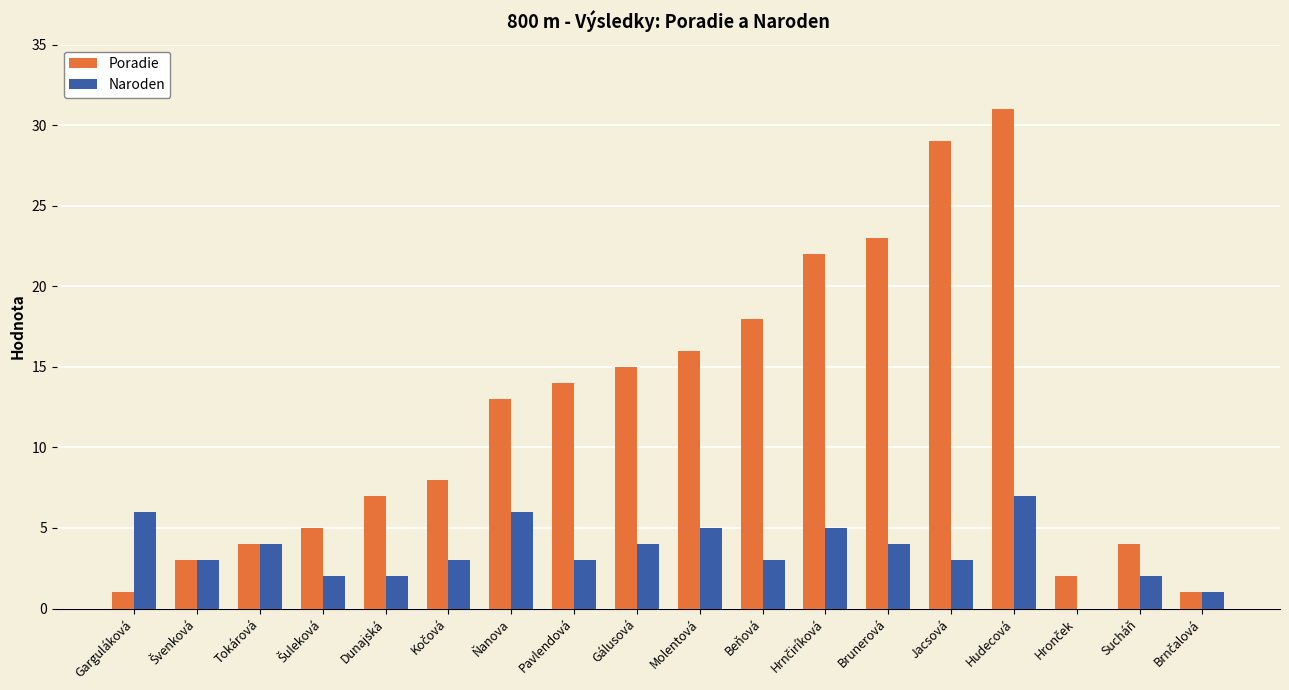

Read the Naroden value at Pavlendová.

3